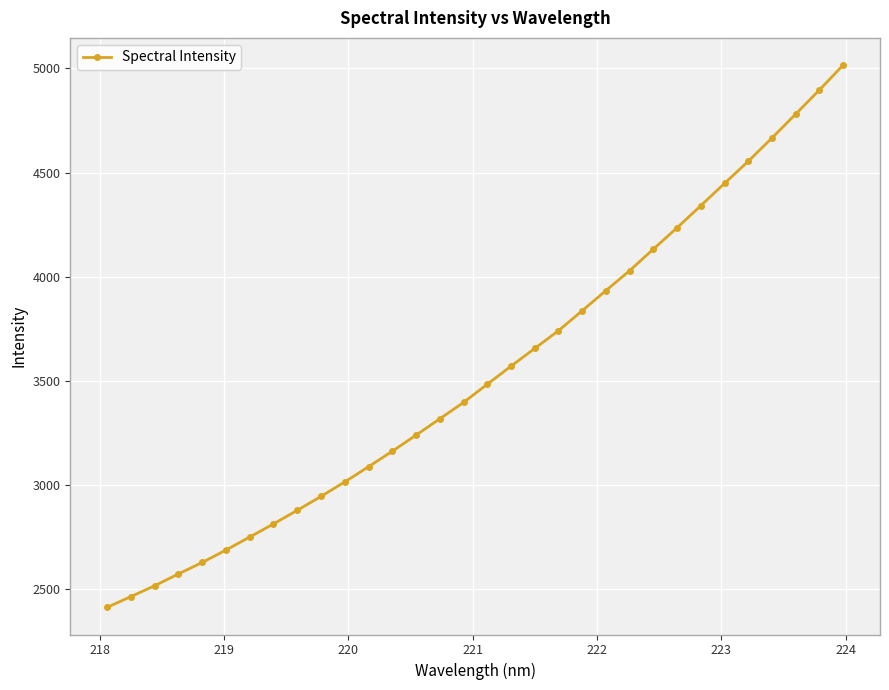

What is the difference between the maximum and minimum values?

2603.2